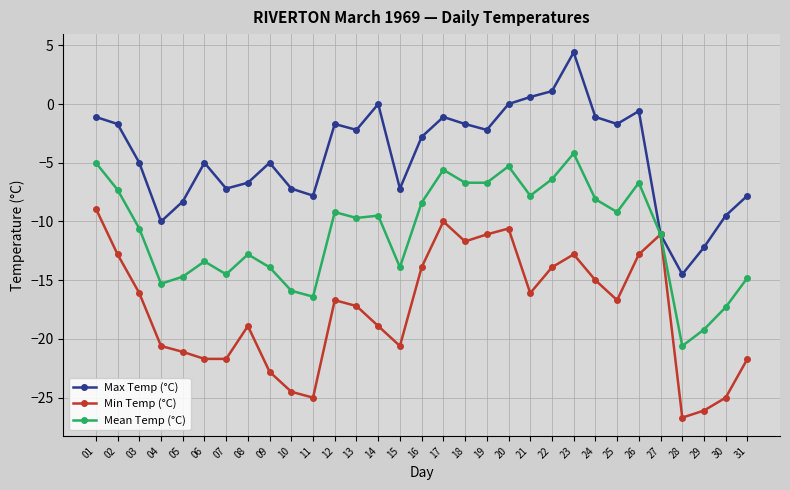

The value of Max Temp (°C) at 23 is 2.3. True or false?

False